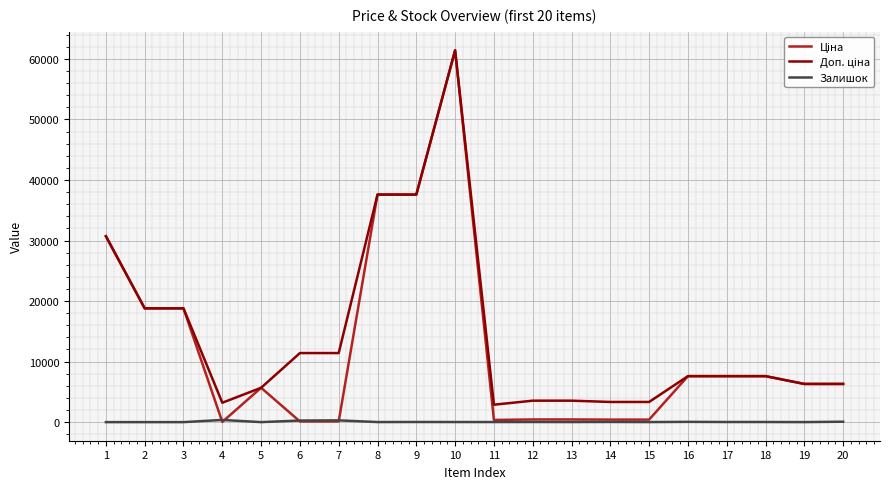

What is the maximum value shown in the chart?

61434.3